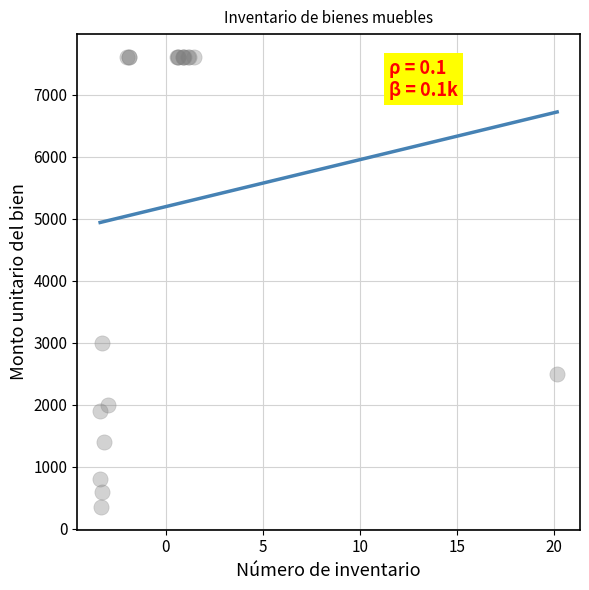

What Y value in the scatter plot is closest to 3983?

3000.0